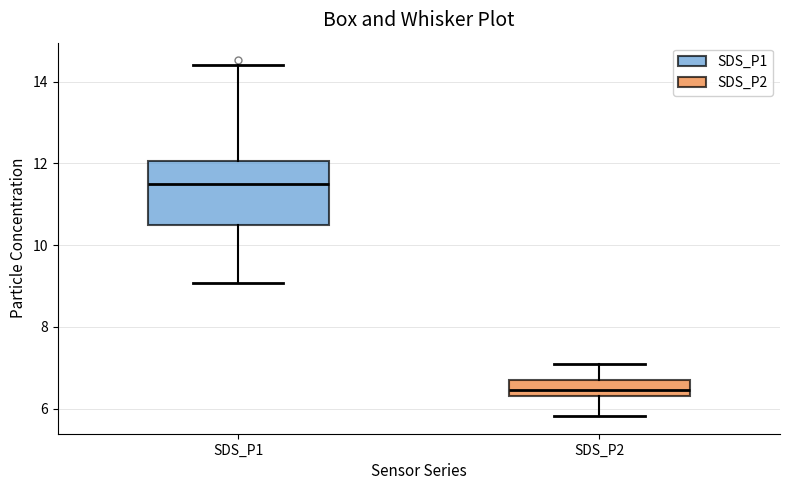

Where is the lower edge of the box for SDS_P2 on the y-axis? The values are not printed on the chart, so give them approximately, as read against the axis.

6.4